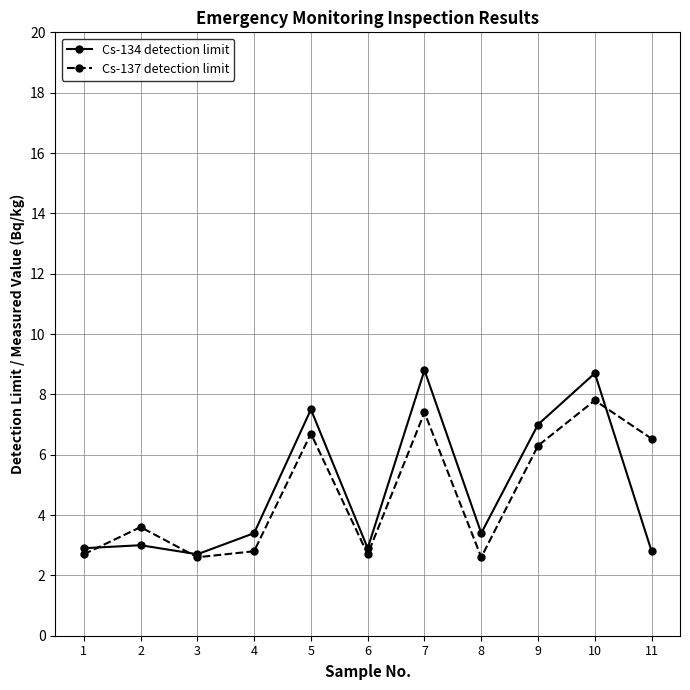

After their last crossing, which series has the higher values: Cs-134 detection limit or Cs-137 detection limit?

Cs-137 detection limit